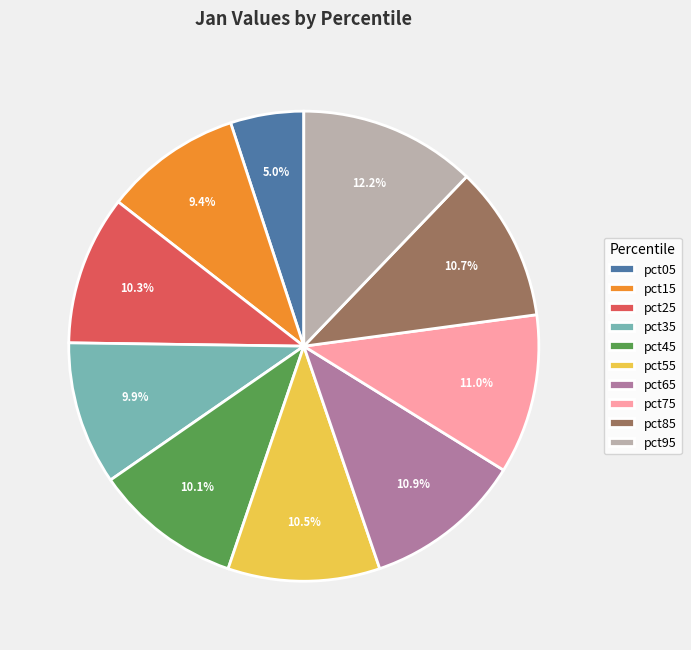

Between pct45 and pct65, which is larger?

pct65